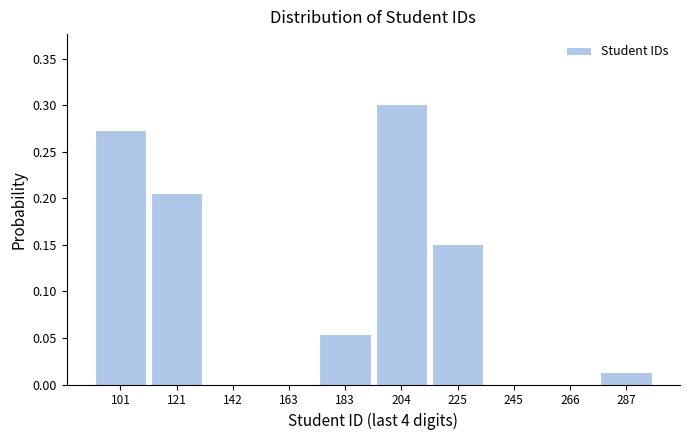

The chart shows a value of 0.0 at 142. True or false?

True